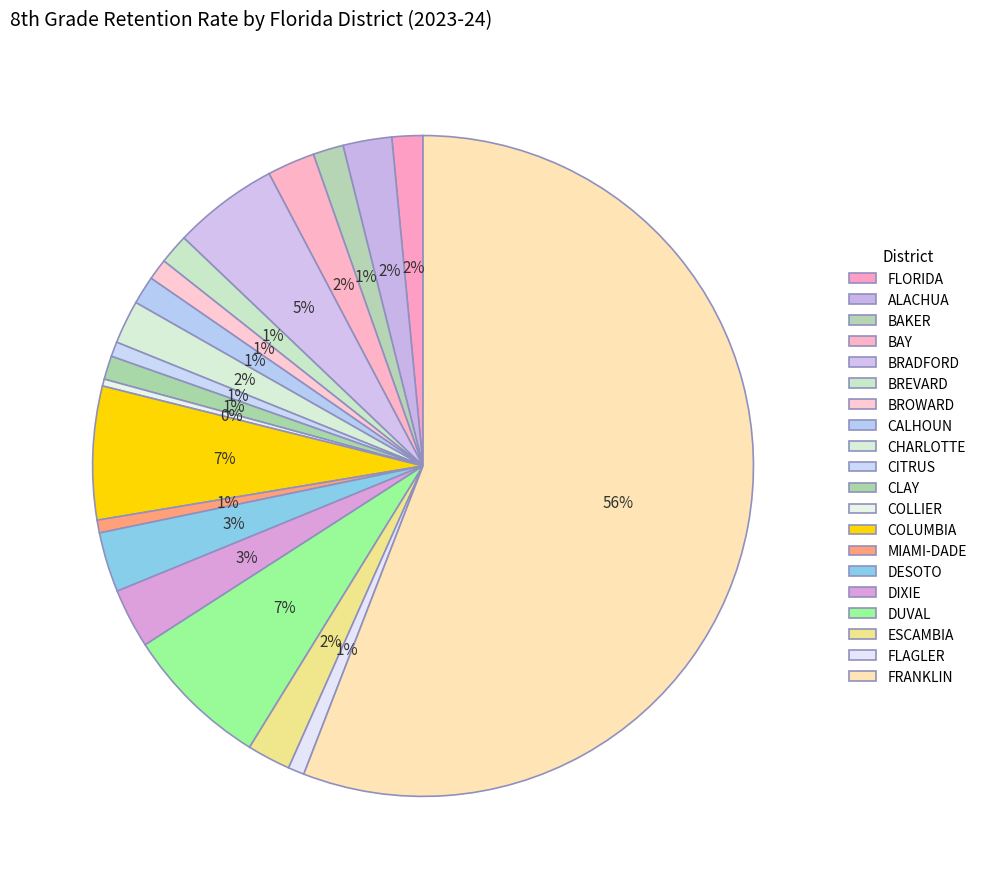

To the nearest percent, what is the difference between the ALACHUA and CLAY slice percentages?

1%